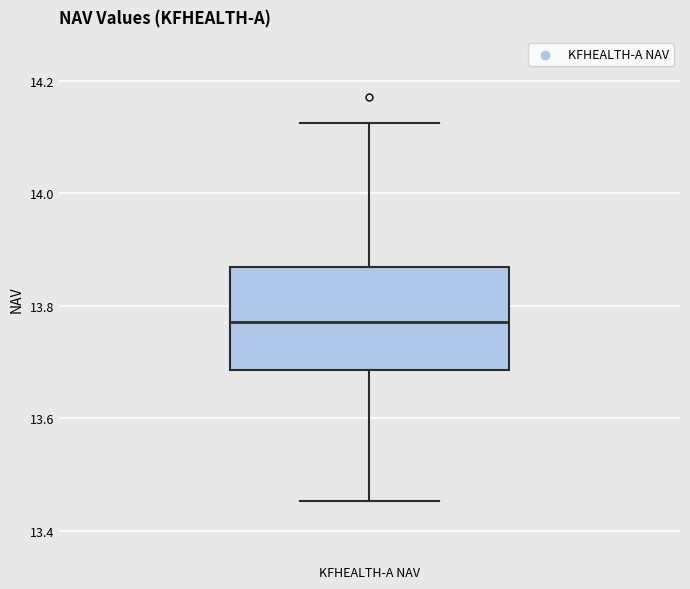

Read this box plot against the y-axis: the position of the median line, the range covered by the box, and the ends of both whiskers. The values are not printed on the chart, so give them approximately, as read against the axis.

median 13.78, box 13.68 to 13.86, whiskers 13.46 to 14.12